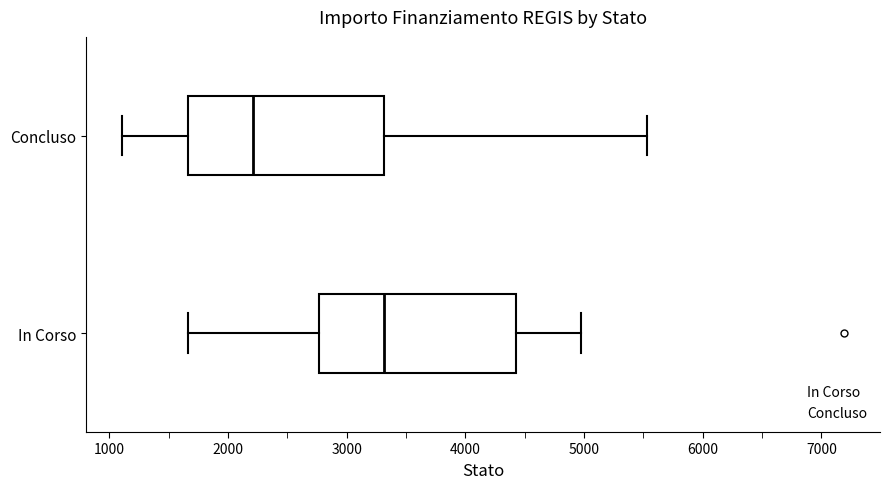

Which box has the furthest to the right median line?

In Corso